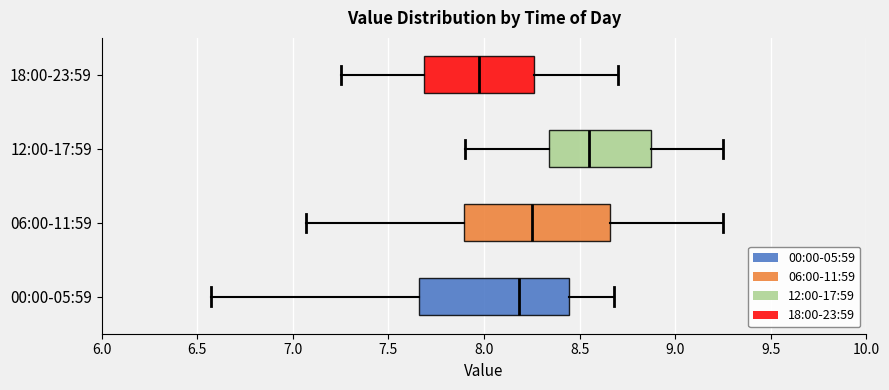

Where does the median line of the box for 00:00-05:59 sit on the x-axis? The values are not printed on the chart, so give them approximately, as read against the axis.

8.20